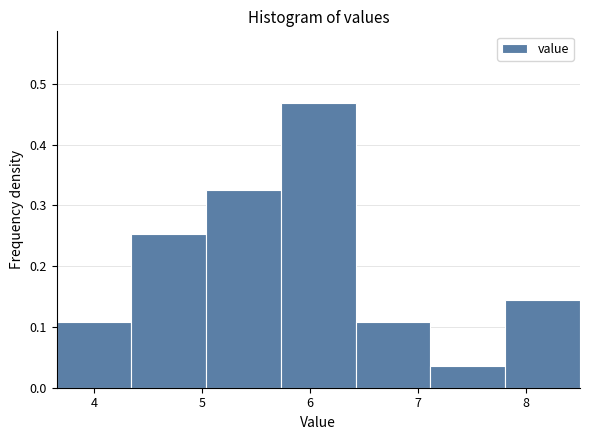

What is the height of the bar covering 6.4 to 7.1 on the x-axis? Neither the bar edges nor the heights are printed on the chart, so give them approximately, as read against the axes.

0.11